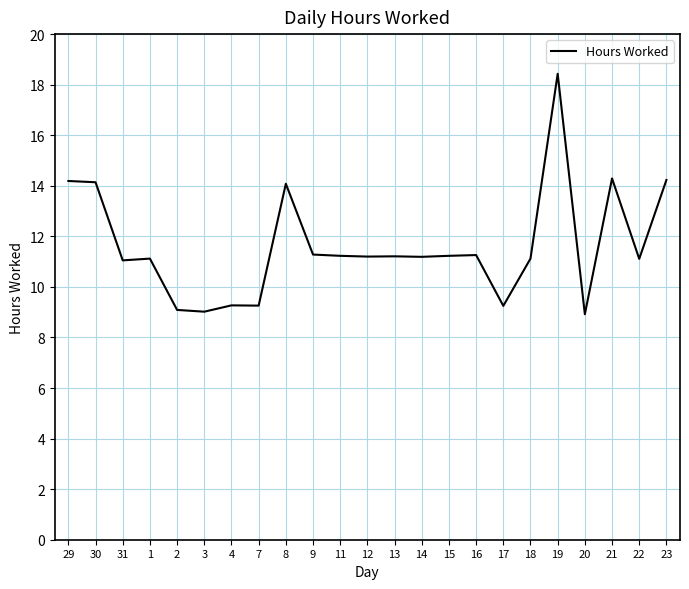

What is the ratio of the value at 15 to the value at 30?

0.8